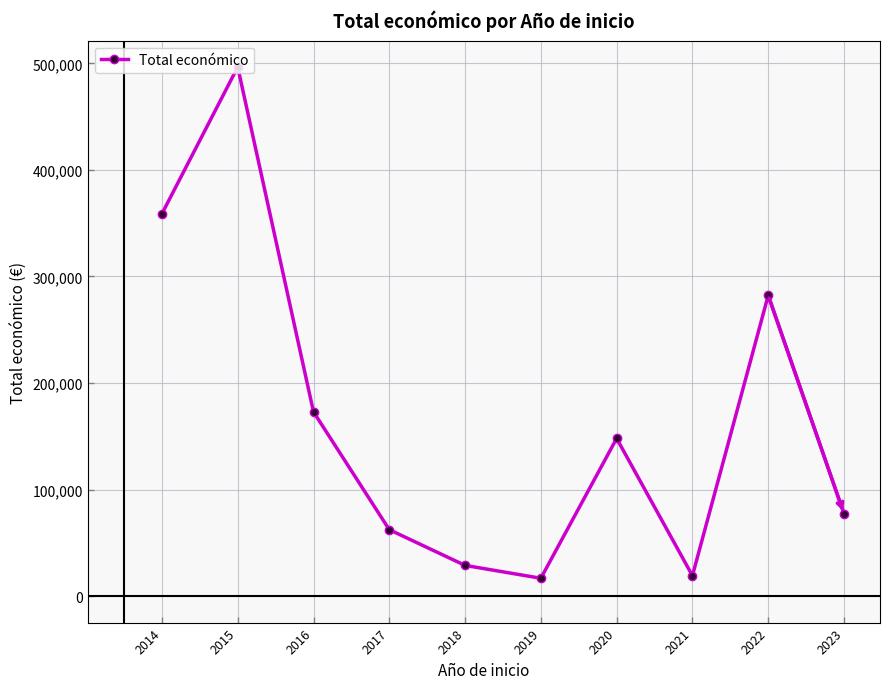

Approximately how many times larger is the value at 2023 compared to 2019?

4.6